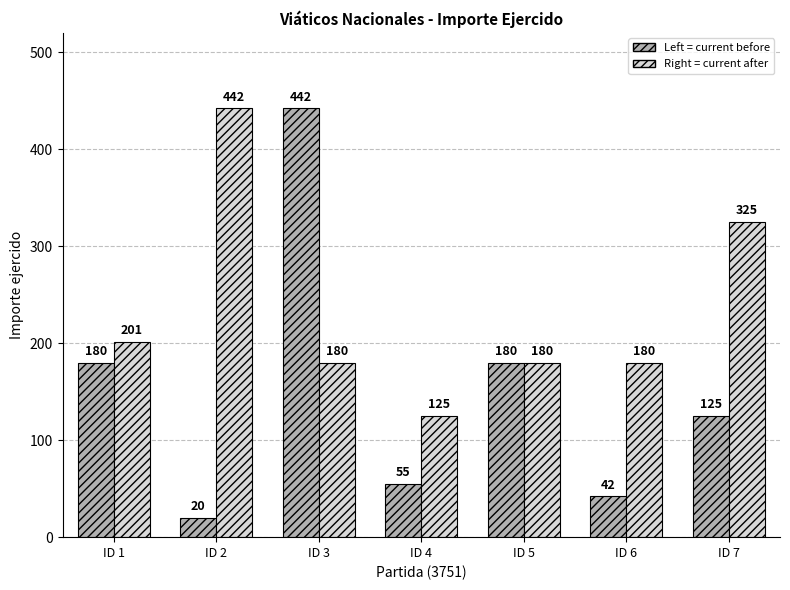

At how many categories does at least one series exceed 320?

3